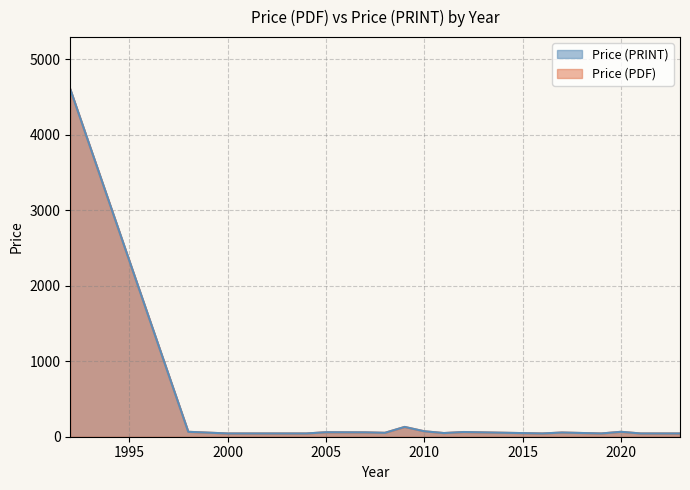

Does the chart display data point markers on the line(s)?

No